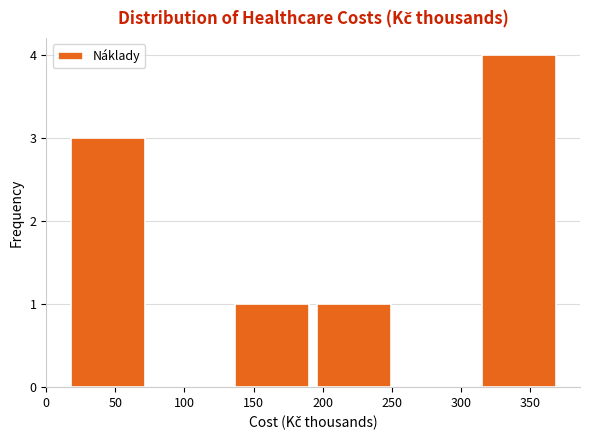

Reading left to right, list every bar in this chart as the range it spans on the x-axis followed by its height. Neither the bar edges nor the heights are printed on the chart, so give them approximately, as read against the axes.

20 to 75: 3
75 to 135: 0
135 to 195: 1
195 to 255: 1
255 to 315: 0
315 to 375: 4